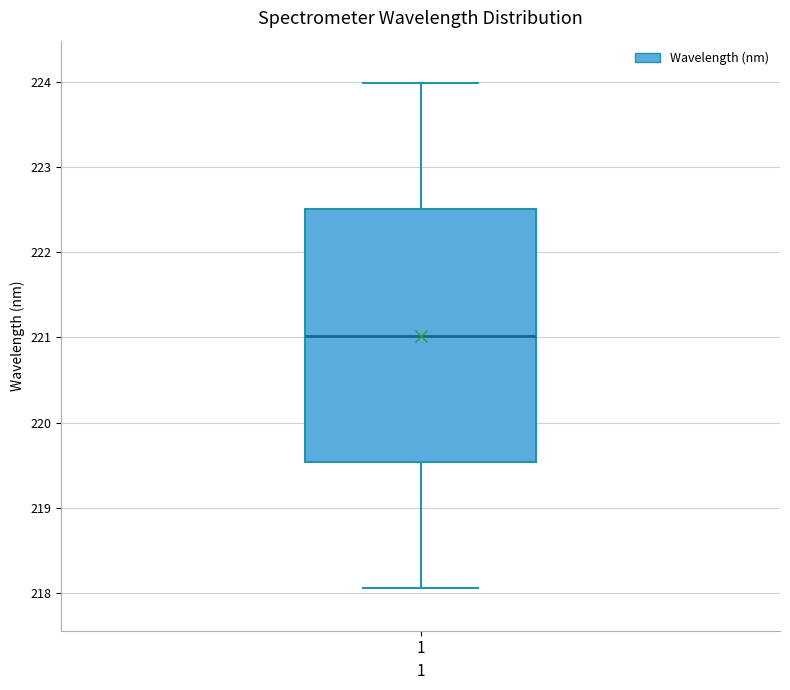

Where does the median line of the box at x = 1 sit on the y-axis? The values are not printed on the chart, so give them approximately, as read against the axis.

221.0